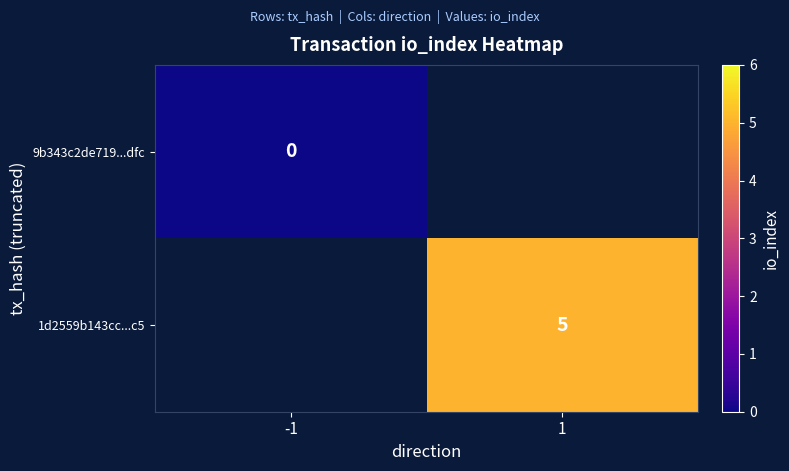

True or false: 1d2559b143cc...c5 has a value of 5 at 1.

True